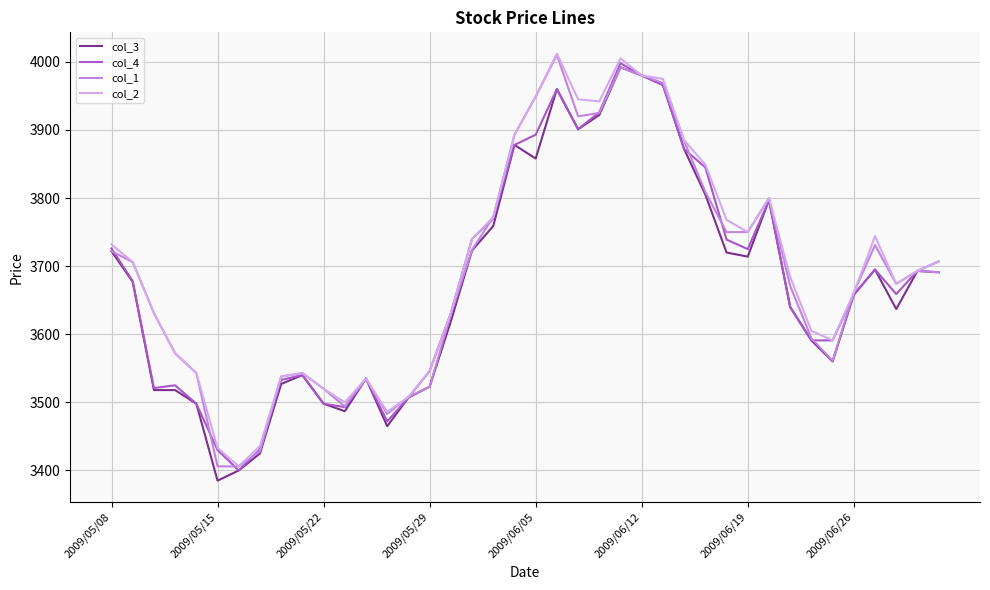

What is the minimum value shown in the chart?

3385